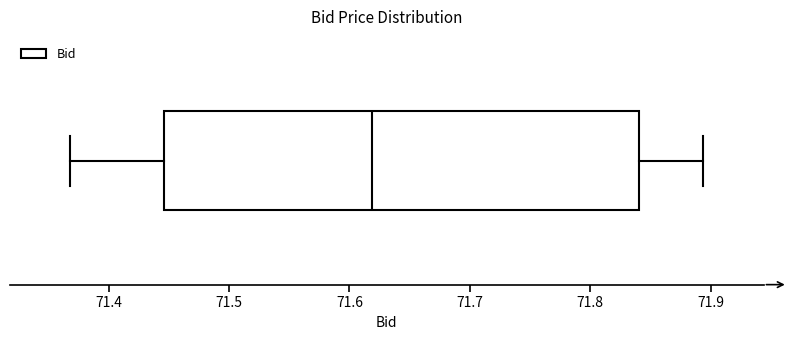

Where does the right whisker of the box end on the x-axis? The values are not printed on the chart, so give them approximately, as read against the axis.

71.89